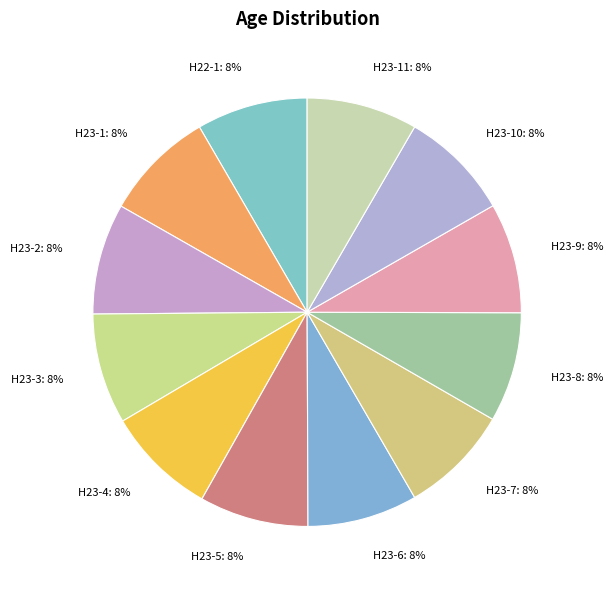

The H23-5 slice represents 1% of the pie. True or false?

False